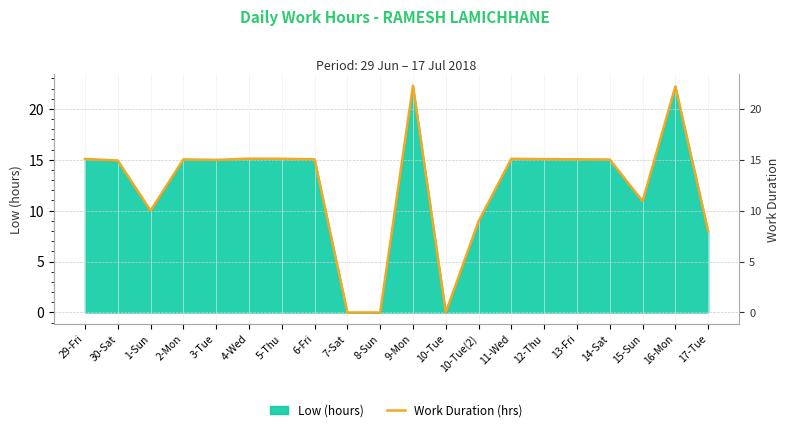

List the labels in order of value, smallest first.

7-Sat, 8-Sun, 10-Tue, 17-Tue, 10-Tue(2), 1-Sun, 15-Sun, 30-Sat, 3-Tue, 14-Sat, 2-Mon, 6-Fri, 13-Fri, 12-Thu, 29-Fri, 5-Thu, 11-Wed, 4-Wed, 16-Mon, 9-Mon